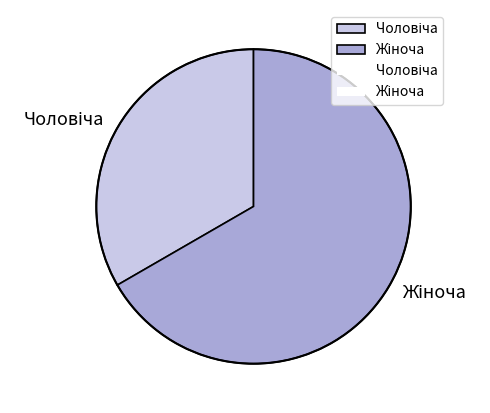

Does any single category account for the majority?

Yes